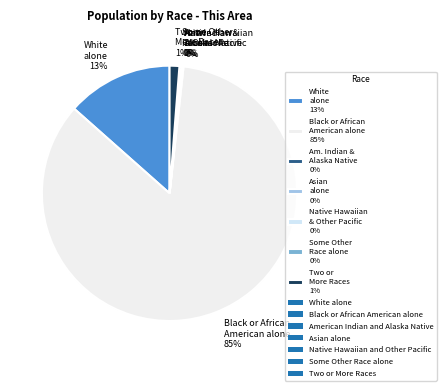

Which slice is the largest?

Black or African American alone 85%